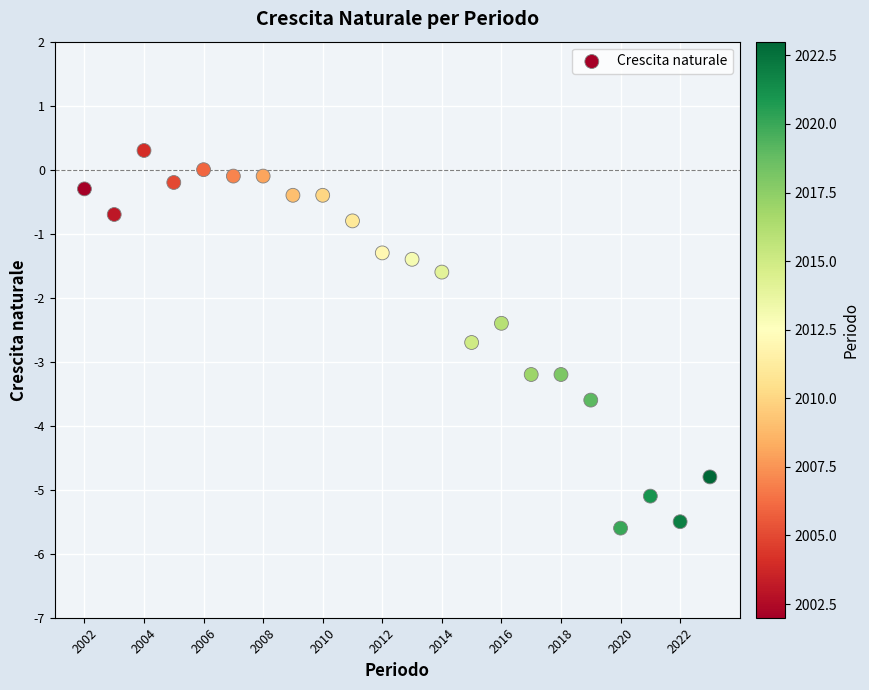

What is the range of Y values (max minus min)?

5.9